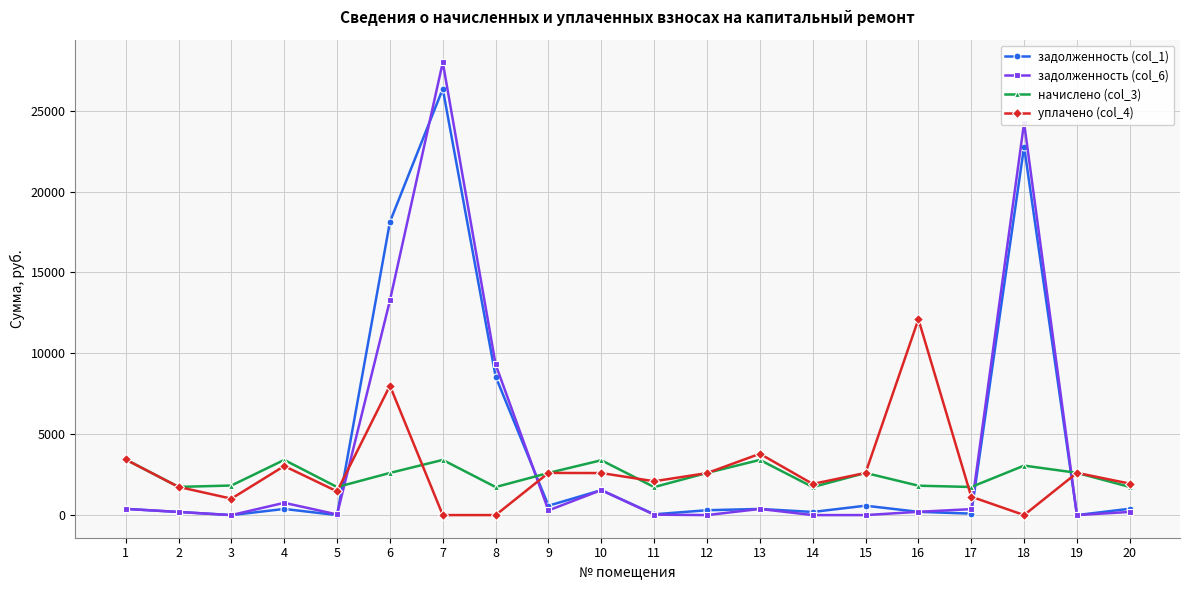

The value of уплачено (col_4) at 4 is 5239.7. True or false?

False